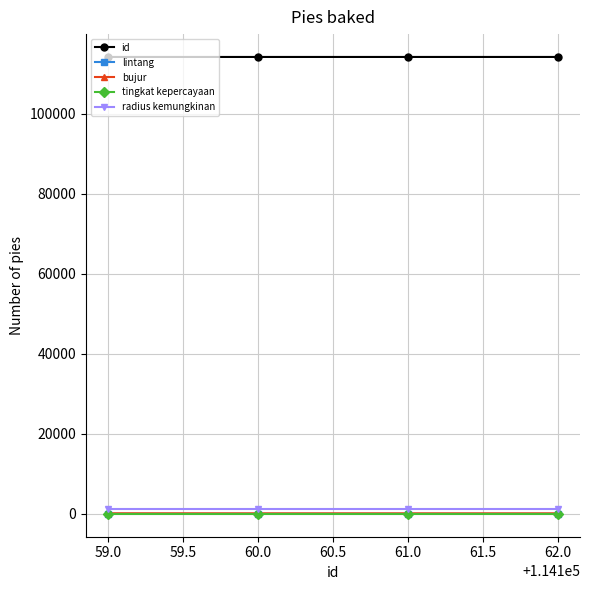

At how many categories does at least one series exceed 7687?

4